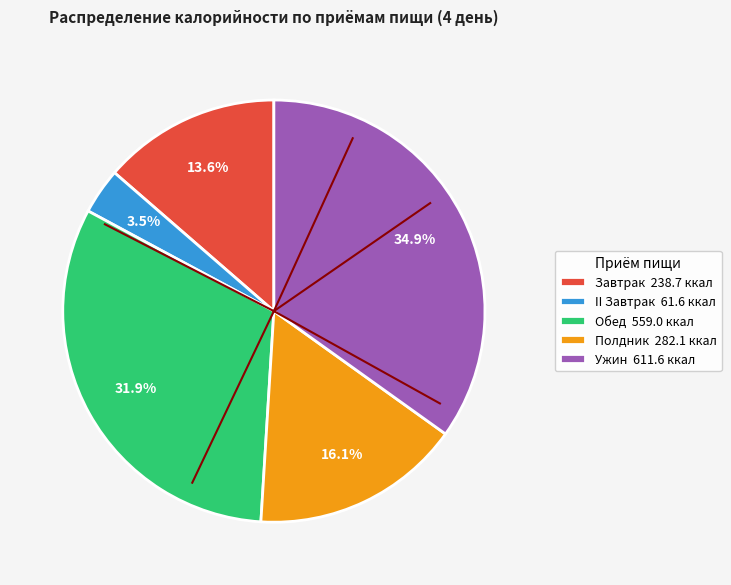

What percentage is the Завтрак slice, to the nearest percent?

14%